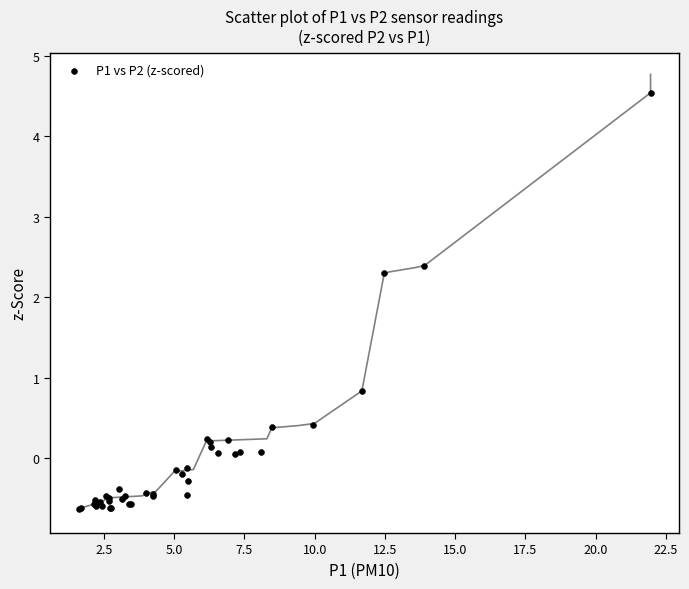

What Y value in the scatter plot is closest to 1?

0.8